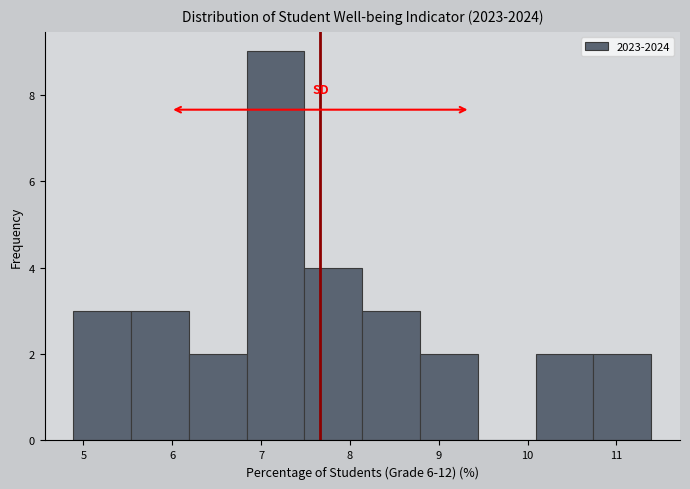

How tall is the bar that spans 10.1 to 10.7 on the x-axis? Neither the bar edges nor the heights are printed on the chart, so give them approximately, as read against the axes.

2